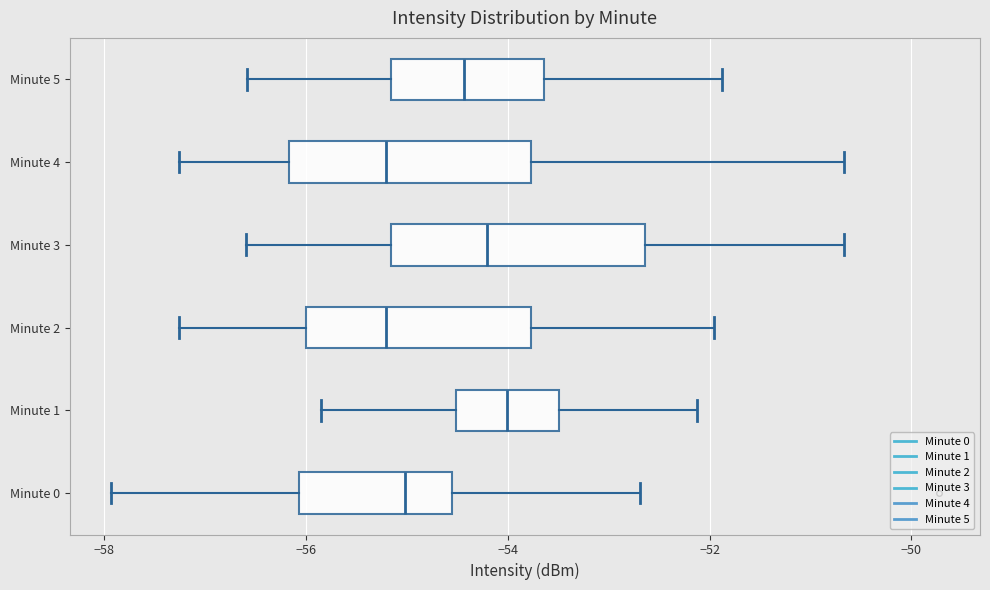

Reading bottom to top, transcribe this box plot: for each box, give where its median line is, the range the box spans, and where its two whiskers end, as read against the x-axis. The values are not printed on the chart, so give them approximately, as read against the axis.

Minute 0: median -55.0, box -56.0 to -54.6, whiskers -58.0 to -52.6
Minute 1: median -54.0, box -54.6 to -53.4, whiskers -55.8 to -52.2
Minute 2: median -55.2, box -56.0 to -53.8, whiskers -57.2 to -52.0
Minute 3: median -54.2, box -55.2 to -52.6, whiskers -56.6 to -50.6
Minute 4: median -55.2, box -56.2 to -53.8, whiskers -57.2 to -50.6
Minute 5: median -54.4, box -55.2 to -53.6, whiskers -56.6 to -51.8